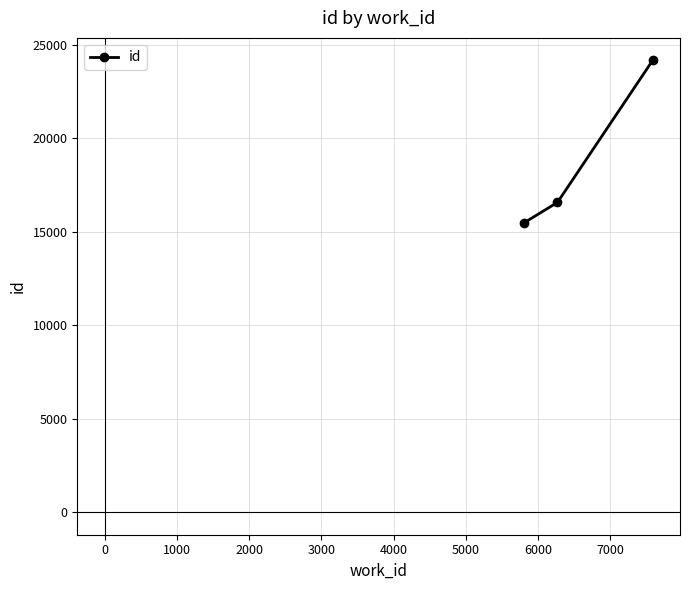

How many data points are less than 16571?

1